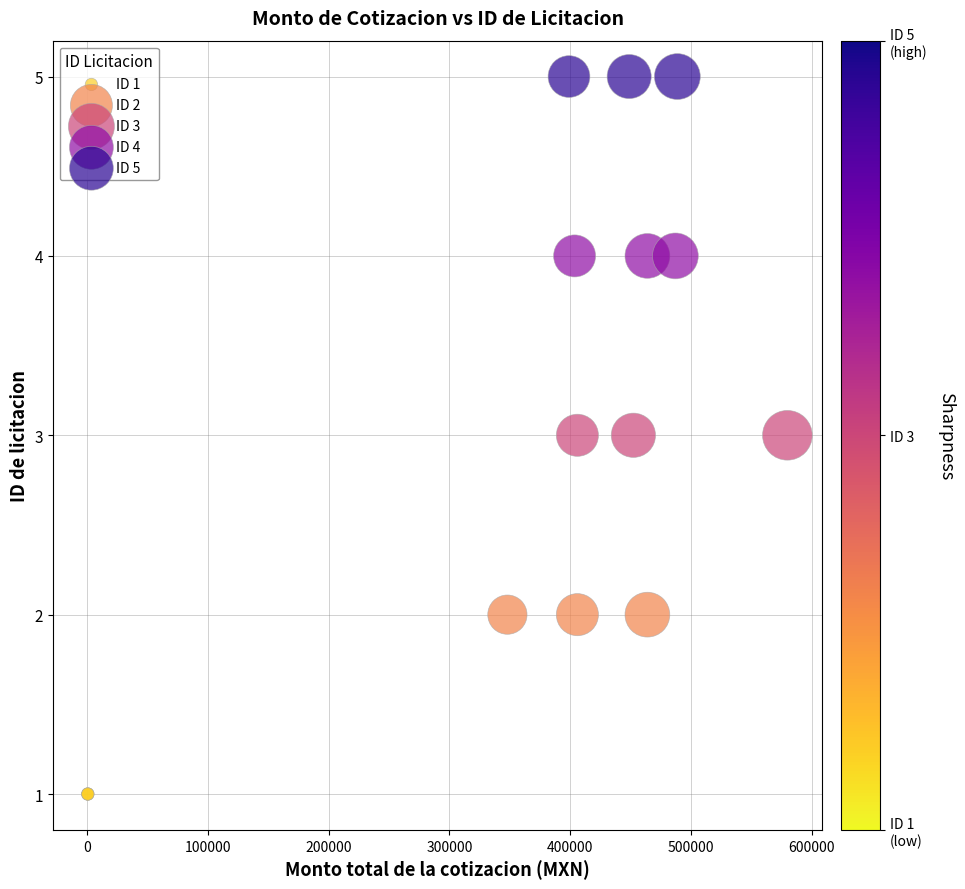

Which series reaches the minimum Y coordinate?

ID 1